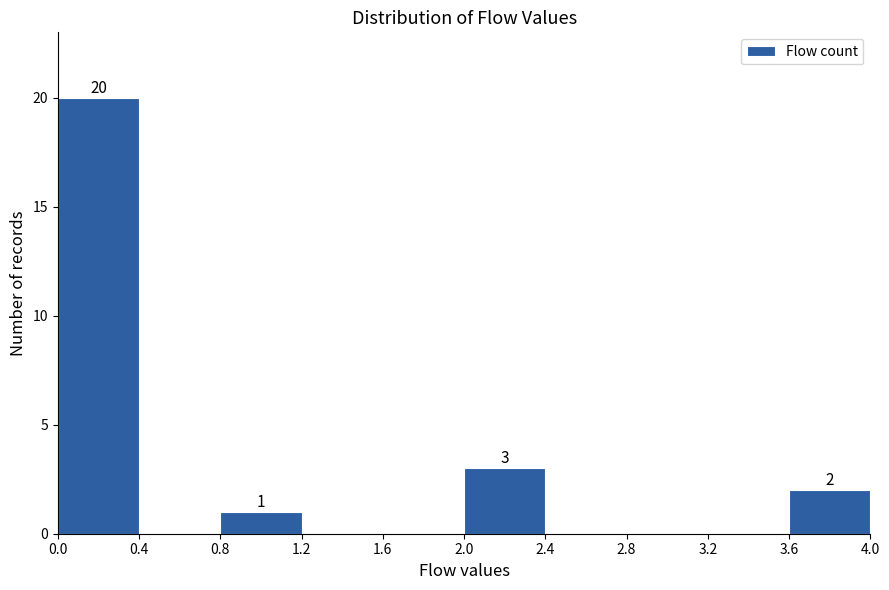

Over which range of the x-axis is the bar tallest?

0.0 to 0.4